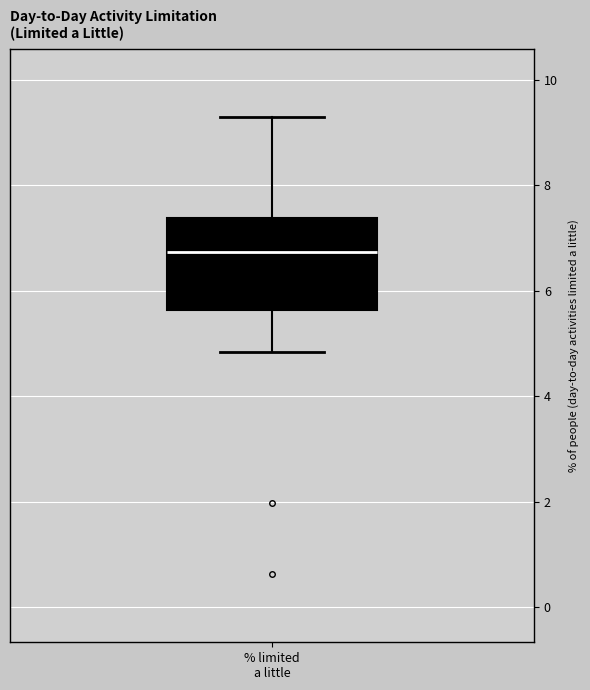

Read this box plot against the y-axis: the position of the median line, the range covered by the box, and the ends of both whiskers. The values are not printed on the chart, so give them approximately, as read against the axis.

median 6.8, box 5.6 to 7.4, whiskers 4.8 to 9.2